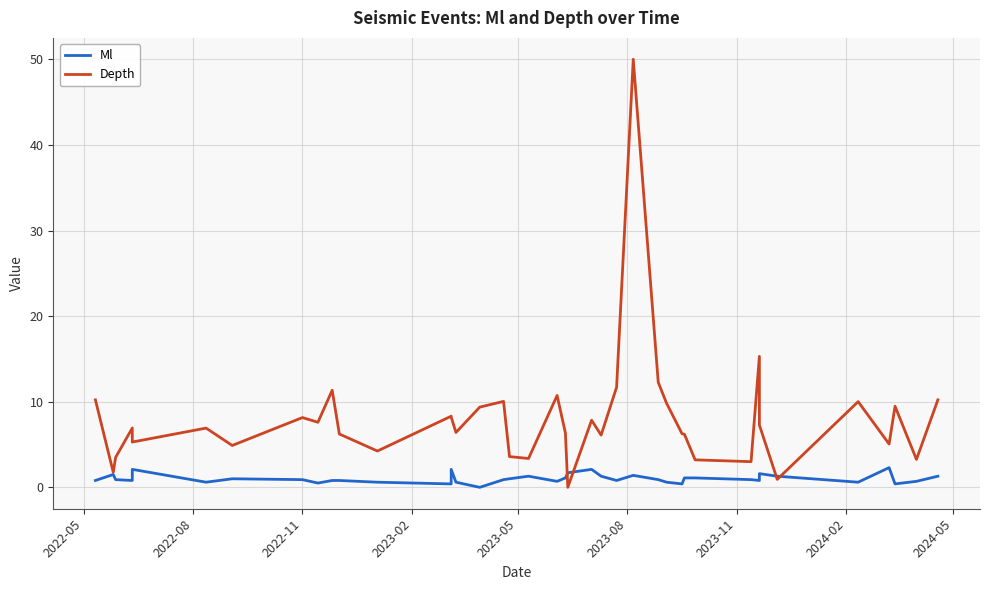

True or false: Depth and Ml intersect in this chart.

True